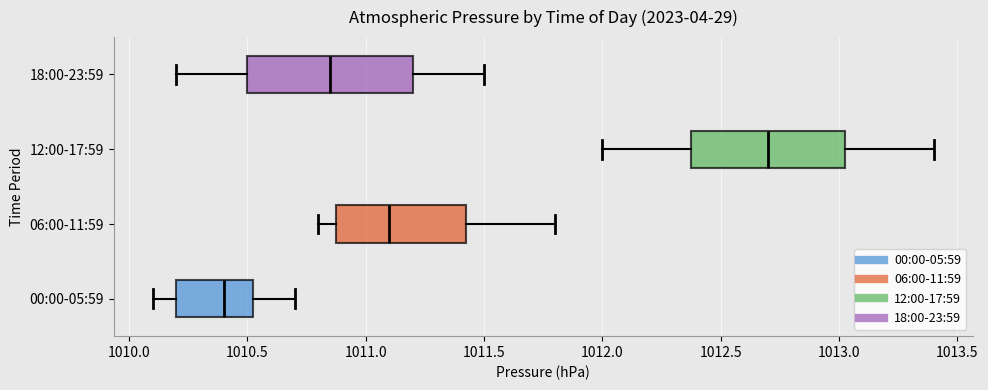

Reading bottom to top, transcribe this box plot: for each box, give where its median line is, the range the box spans, and where its two whiskers end, as read against the x-axis. The values are not printed on the chart, so give them approximately, as read against the axis.

00:00-05:59: median 1010.40, box 1010.20 to 1010.55, whiskers 1010.10 to 1010.70
06:00-11:59: median 1011.10, box 1010.90 to 1011.45, whiskers 1010.80 to 1011.80
12:00-17:59: median 1012.70, box 1012.40 to 1013.05, whiskers 1012.00 to 1013.40
18:00-23:59: median 1010.85, box 1010.50 to 1011.20, whiskers 1010.20 to 1011.50